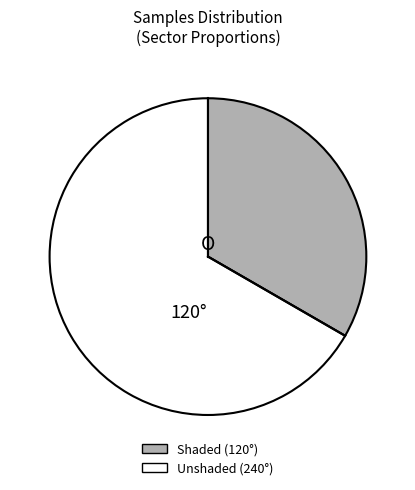

Which slice is the smallest?

Shaded (120°)